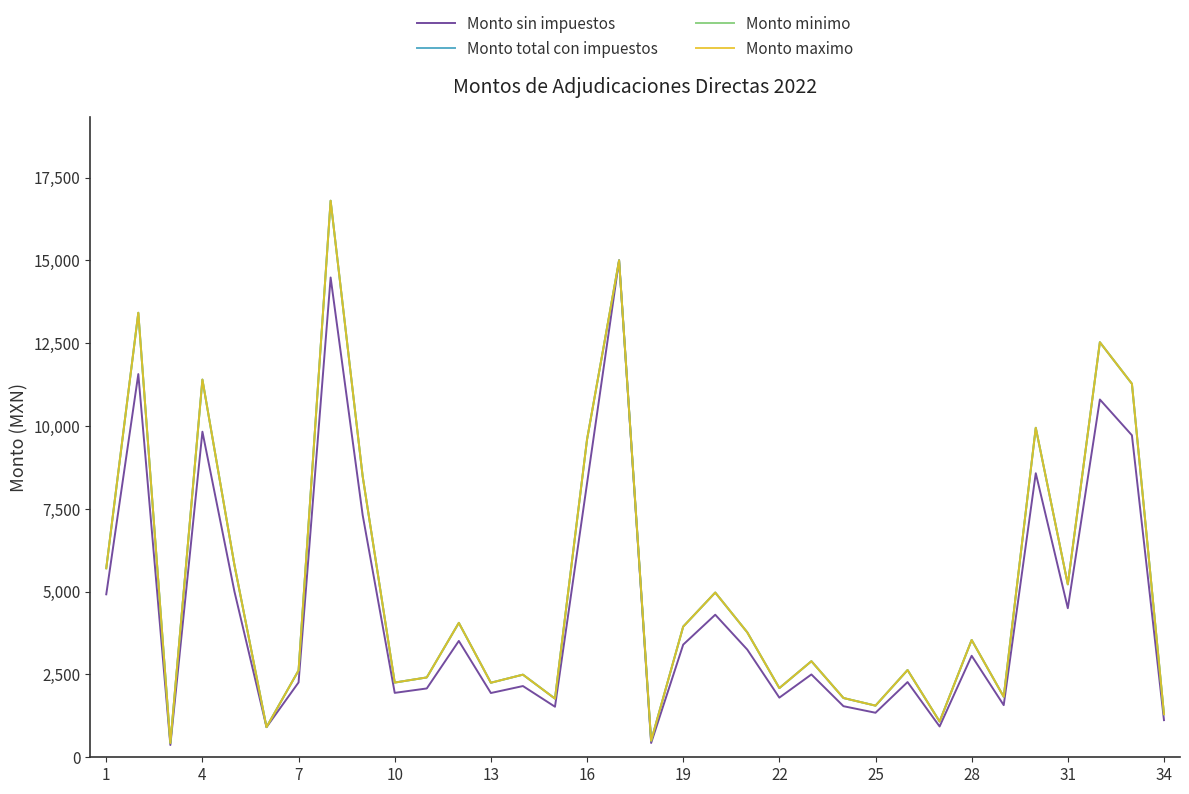

Does the chart display data point markers on the line(s)?

No